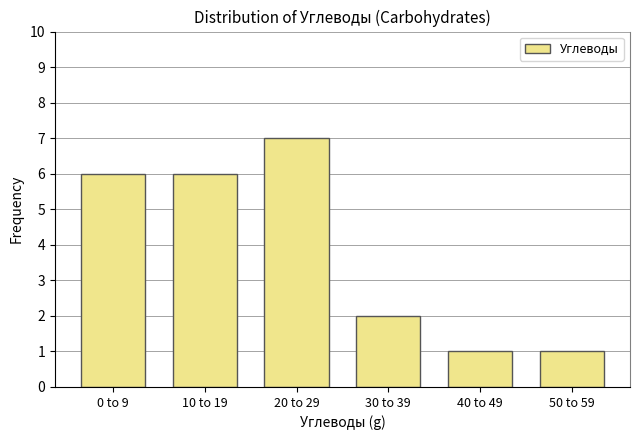

Reading right to left, transcribe all the data shown in this chart.

1	1	2	7	6	6